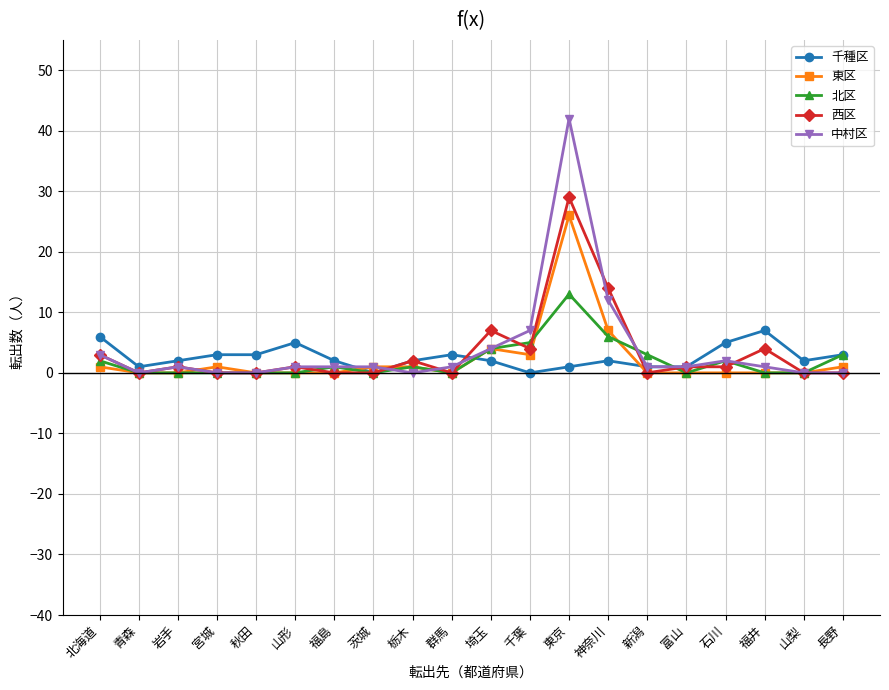

Which series has the largest range (max minus min)?

中村区